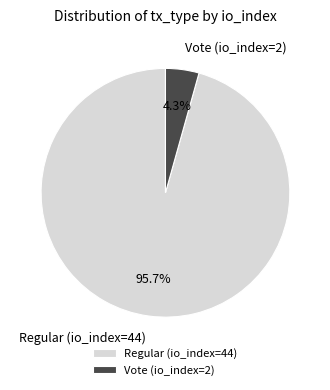

Which slice is the largest?

Regular (io_index=44)